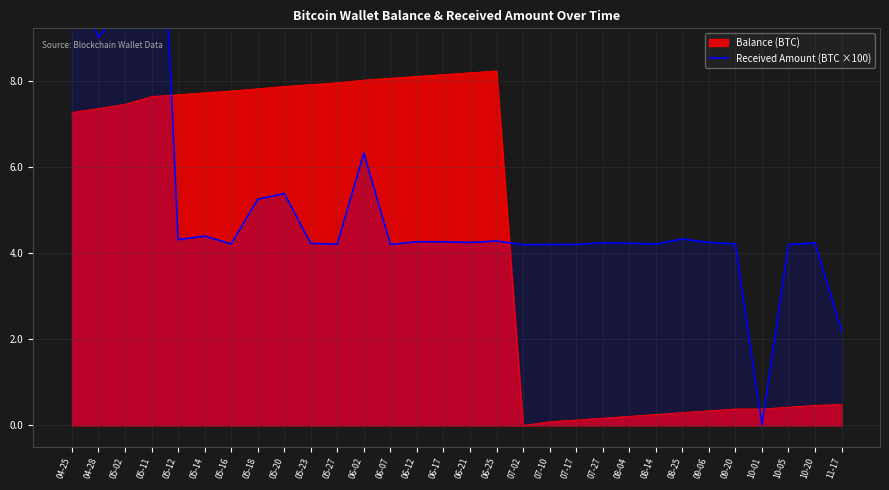

Is it true that Balance (BTC) equals 8.1 at 06-12?

True